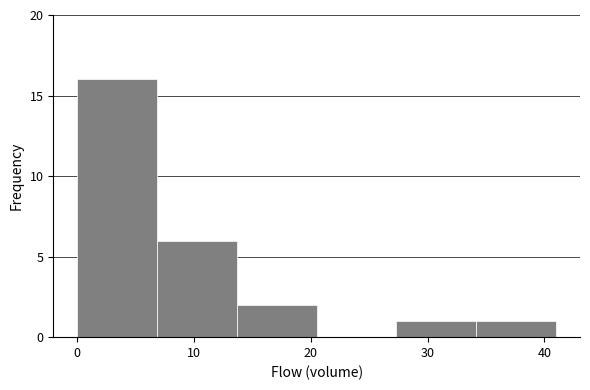

Over which range of the x-axis is the bar tallest?

0 to 7